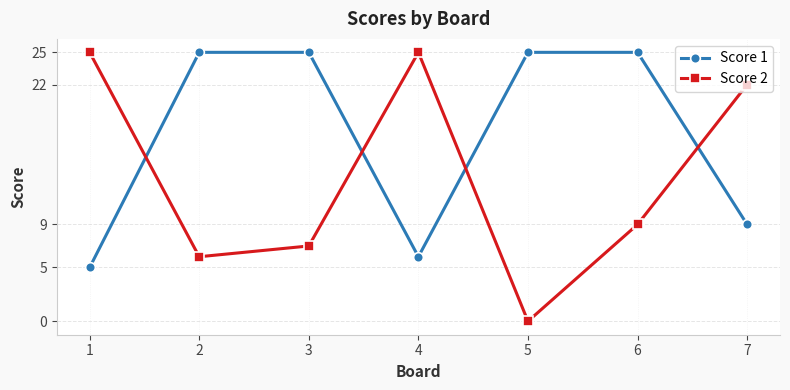

Between which two adjacent categories do Score 1 and Score 2 first intersect?

1 and 2